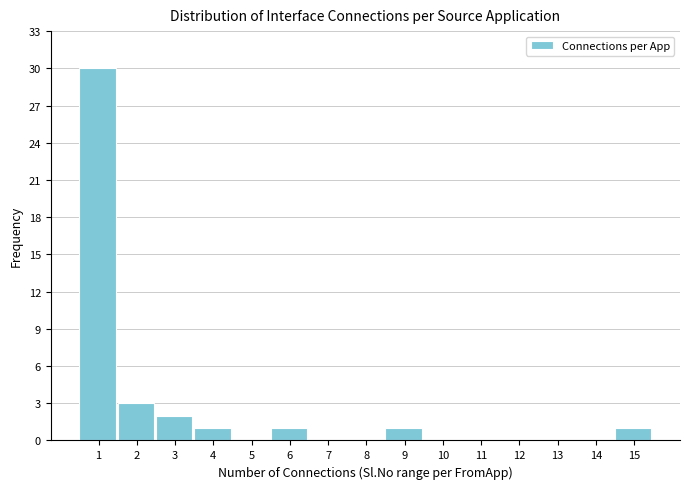

Reading left to right, extract all data points from this chart.

1=30	2=3	3=2	4=1	5=0	6=1	7=0	8=0	9=1	10=0	11=0	12=0	13=0	14=0	15=1